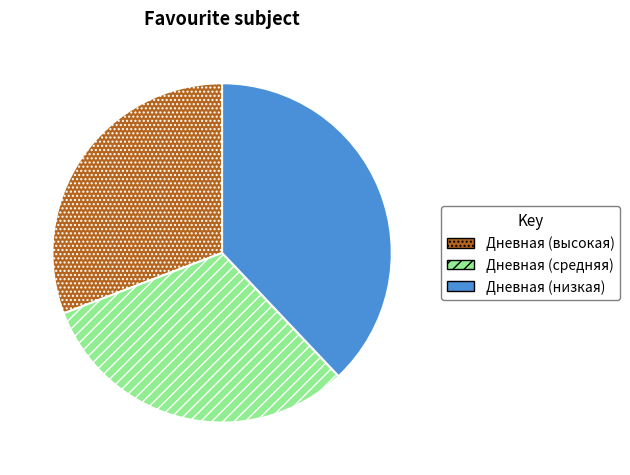

How many slices are in this pie chart?

3